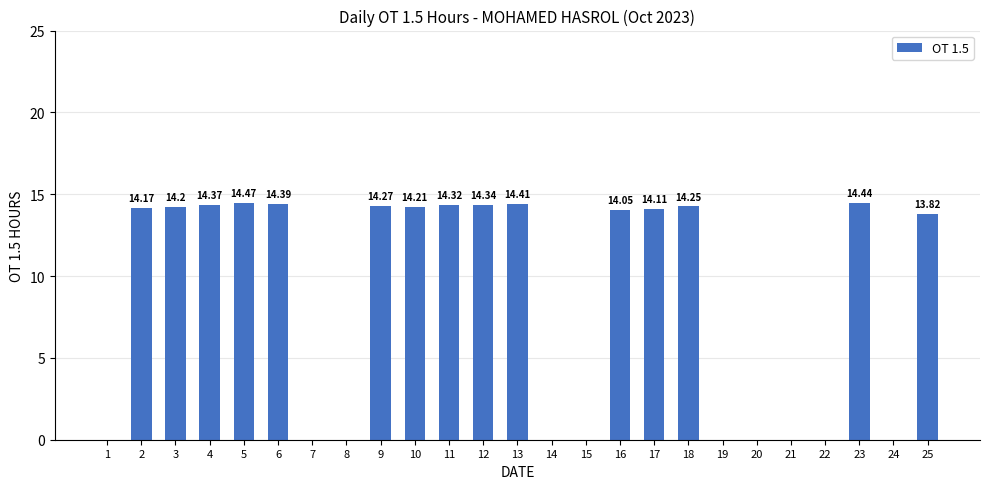

What is the change in value from 12 to 25?

-0.5